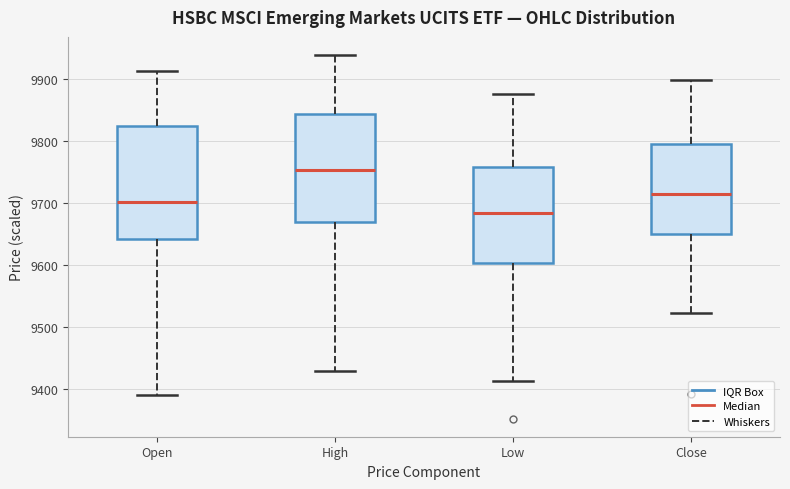

Reading left to right, transcribe this box plot: for each box, give where its median line is, the range the box spans, and where its two whiskers end, as read against the y-axis. The values are not printed on the chart, so give them approximately, as read against the axis.

Open: median 9700, box 9640 to 9820, whiskers 9390 to 9910
High: median 9750, box 9670 to 9840, whiskers 9430 to 9940
Low: median 9690, box 9600 to 9760, whiskers 9410 to 9880
Close: median 9720, box 9650 to 9800, whiskers 9520 to 9900